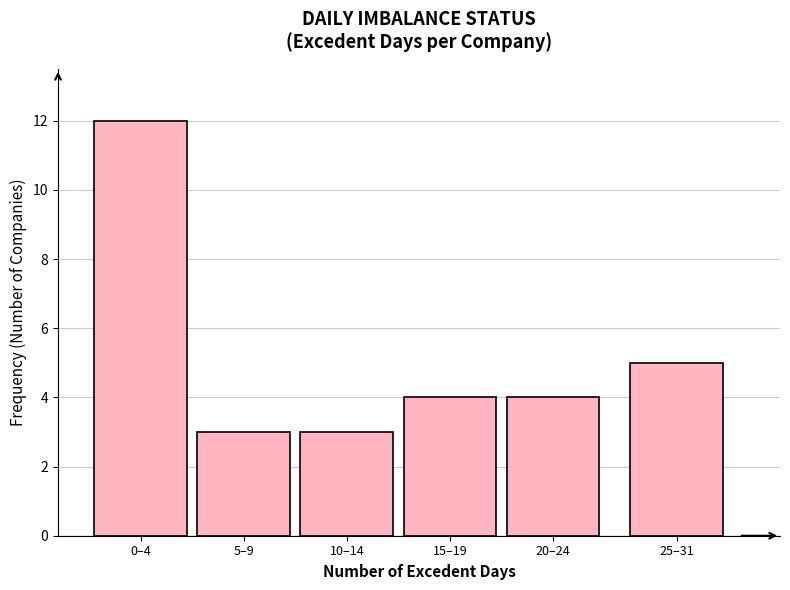

Reading right to left, transcribe all the data shown in this chart.

5	4	4	3	3	12